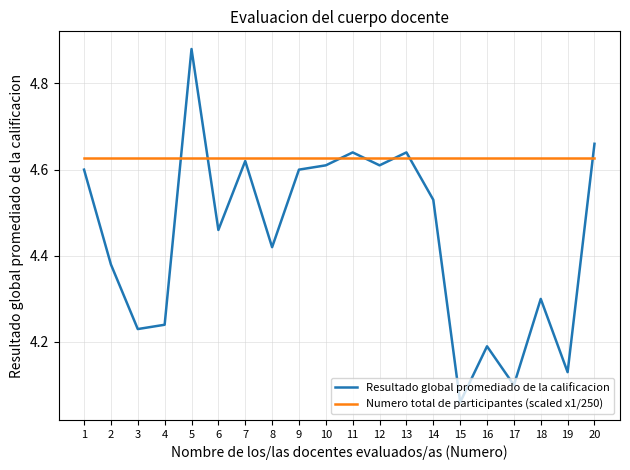

List the series in order of their overall mean, highest first.

Numero total de participantes (scaled x1/250), Resultado global promediado de la calificacion